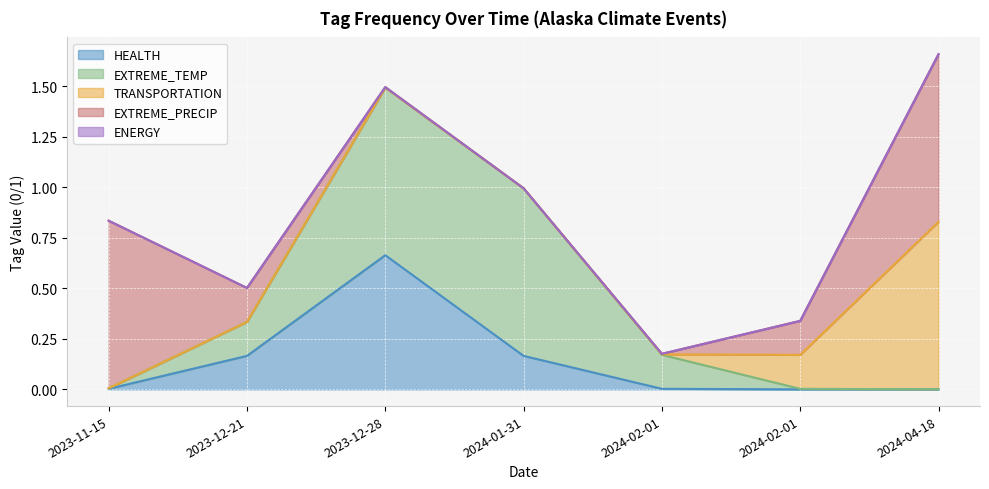

How many lines are shown in the chart?

5